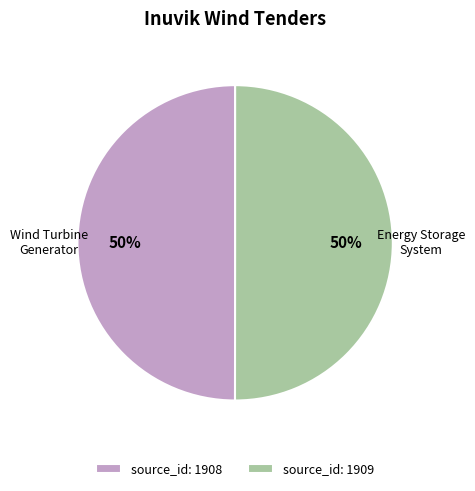

Combined, do source_id: 1908 and source_id: 1909 account for over 50%?

Yes